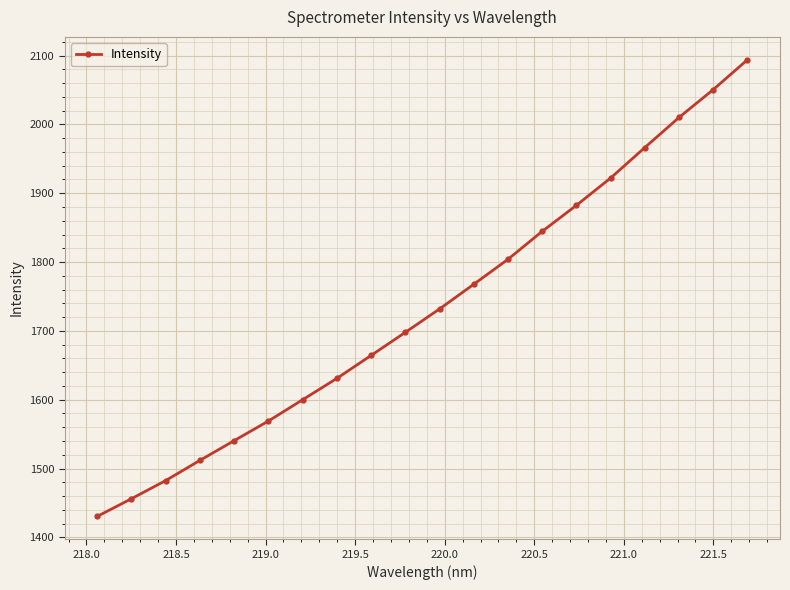

What is the greatest value displayed?

2094.0